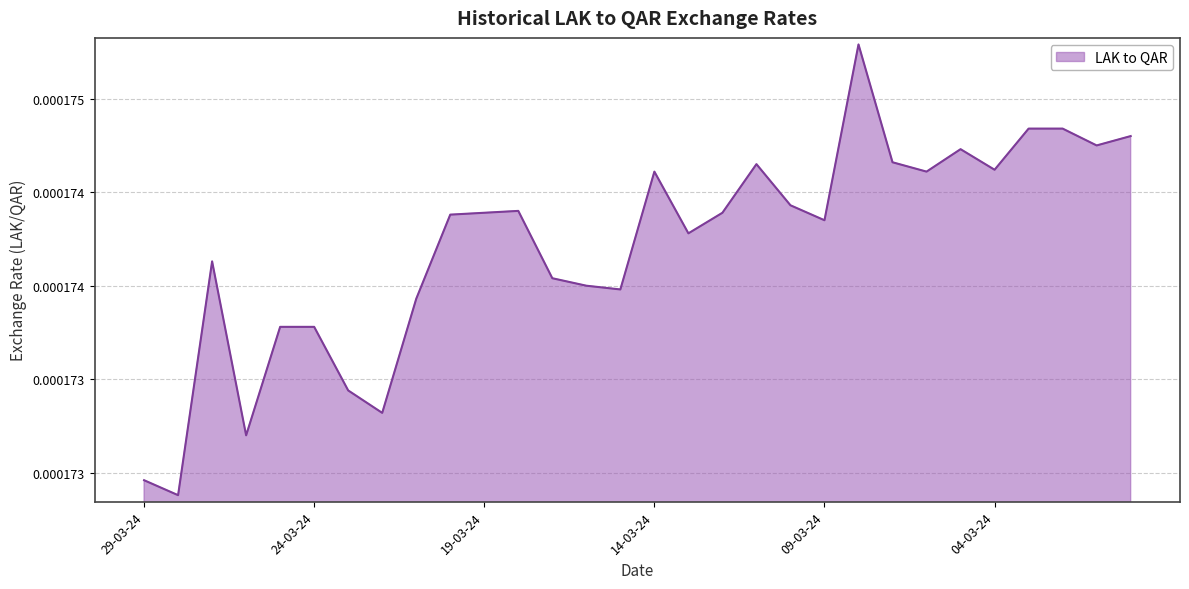

Does the chart display data point markers on the line(s)?

No